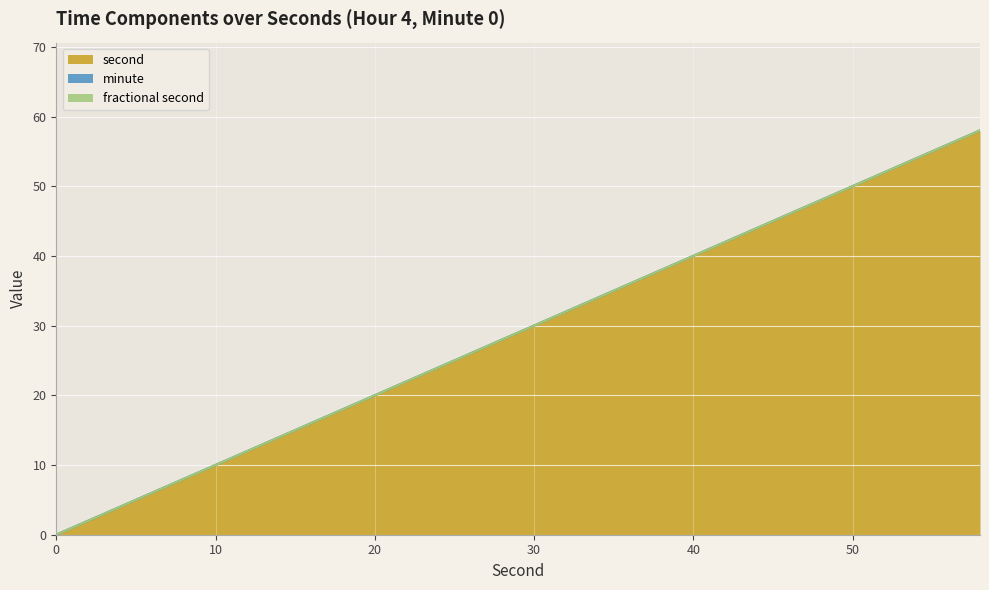

True or false: fractional second and minute intersect in this chart.

False